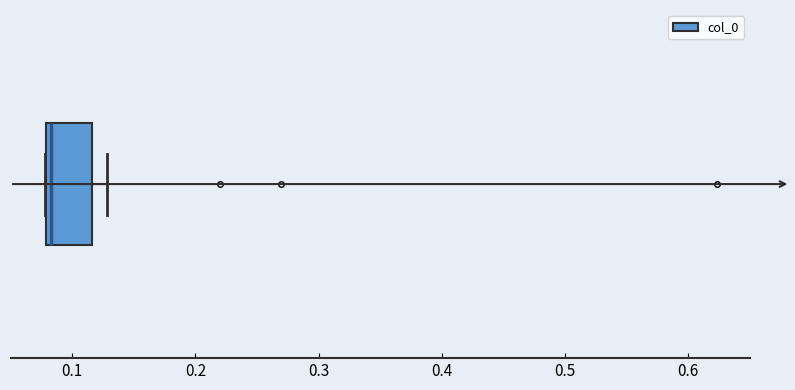

Transcribe this box plot: give where the median line is, the range the box spans, and where the two whiskers end, as read against the x-axis. The values are not printed on the chart, so give them approximately, as read against the axis.

median 0.08 (just right of the box's left edge), box 0.08 to 0.12, whiskers 0.08 to 0.13